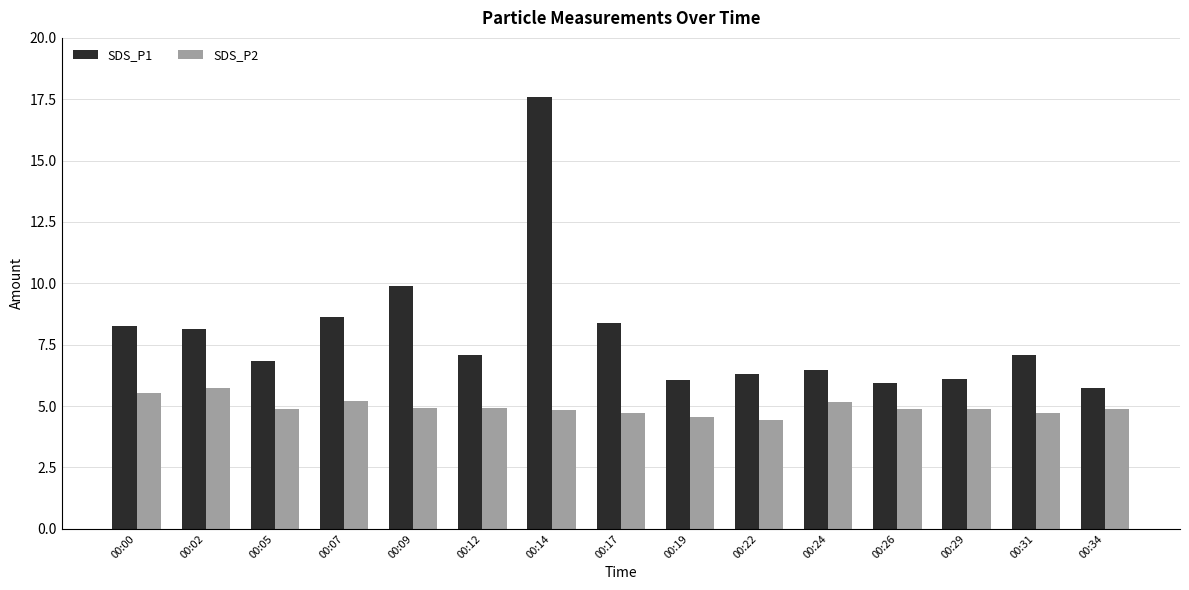

Which series changed the most between 00:02 and 00:09?

SDS_P1